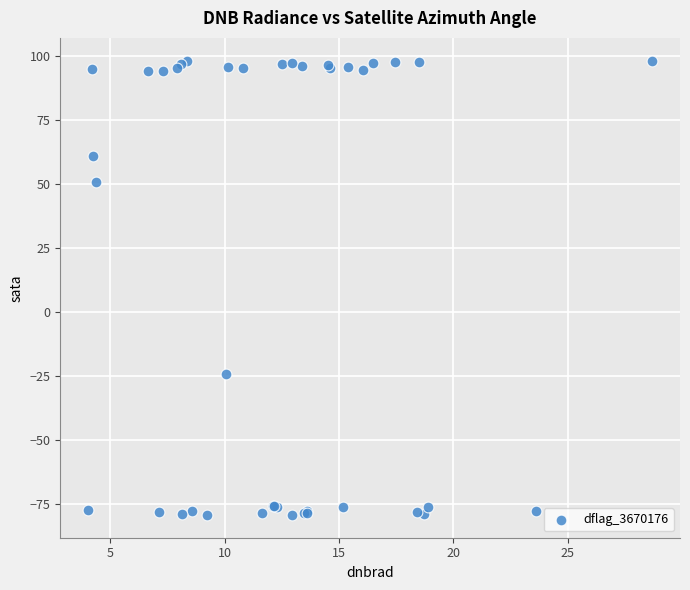

What Y value in the scatter plot is closest to 9?

-24.1